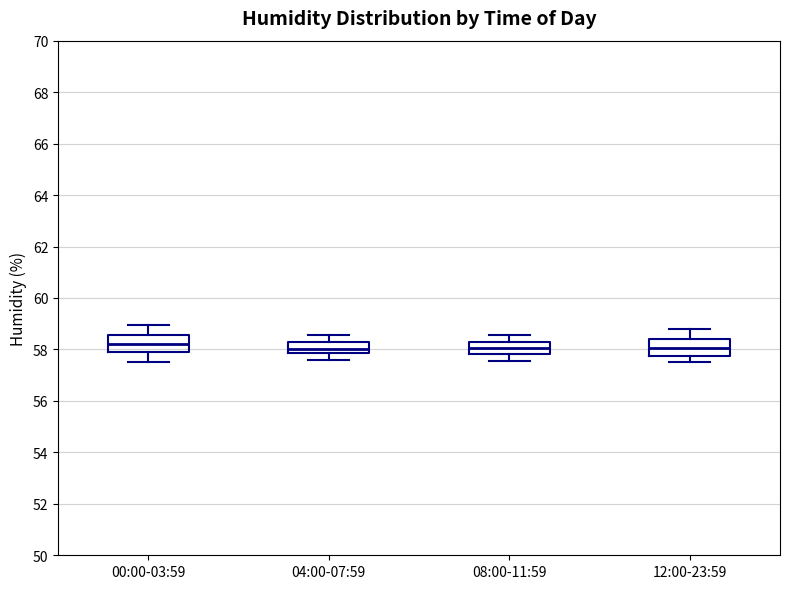

Where does the upper whisker of the box for 00:00-03:59 end on the y-axis? The values are not printed on the chart, so give them approximately, as read against the axis.

59.0